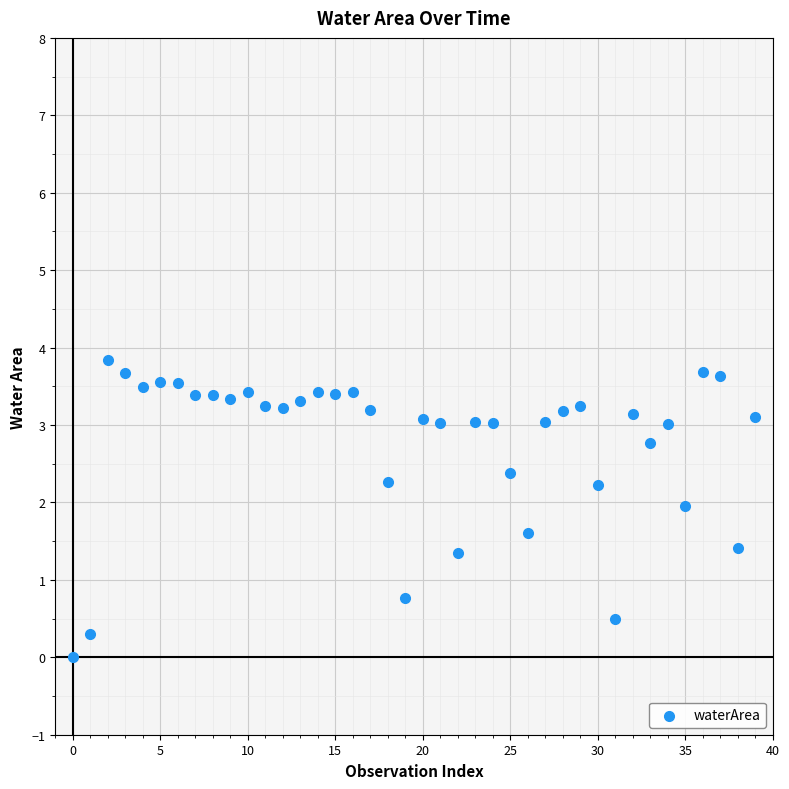

What Y value in the scatter plot is closest to 1?

0.8